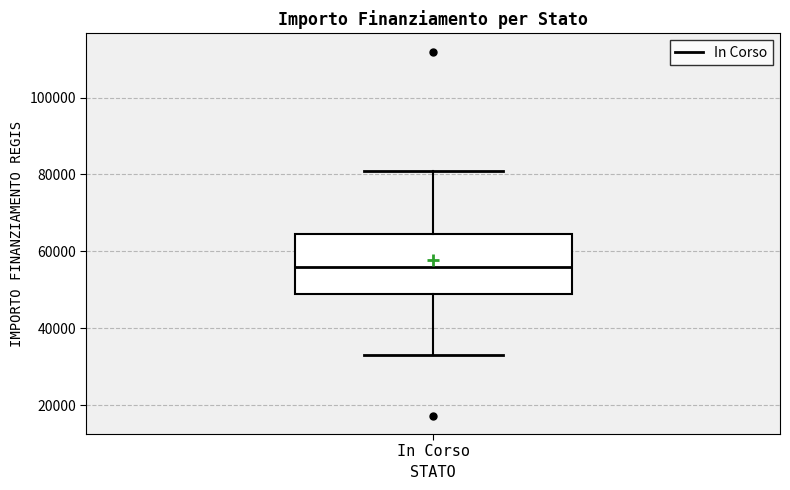

Read this box plot against the y-axis: the position of the median line, the range covered by the box, and the ends of both whiskers. The values are not printed on the chart, so give them approximately, as read against the axis.

median 56000, box 50000 to 64000, whiskers 32000 to 80000